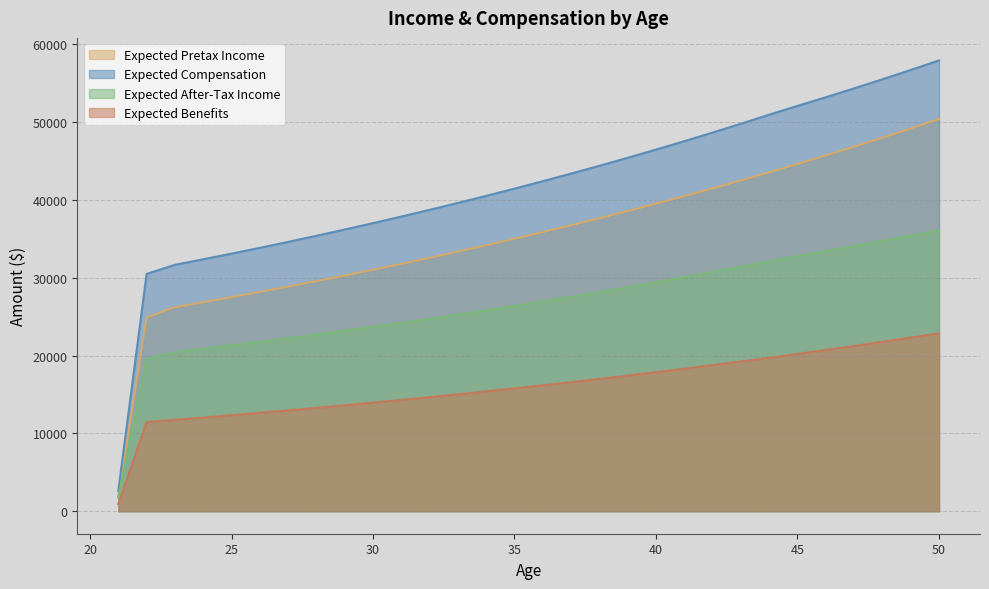

At which category does the chart reach its minimum across all series?

21